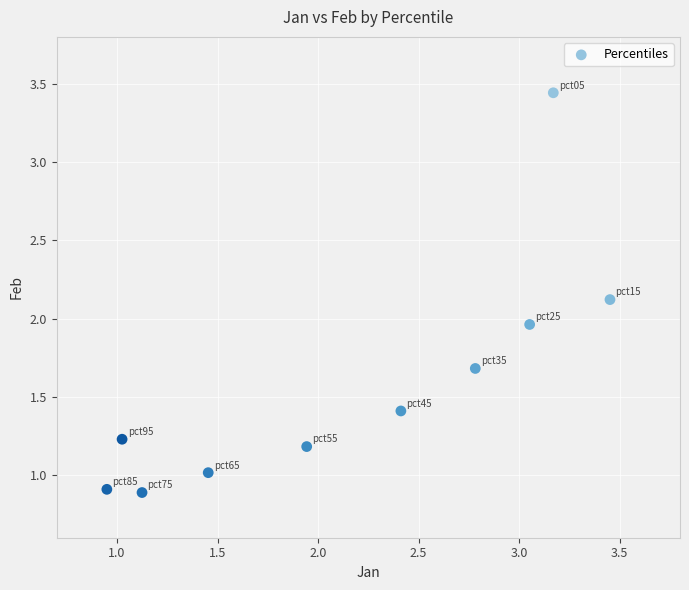

What is the range of X values (max minus min)?

2.5